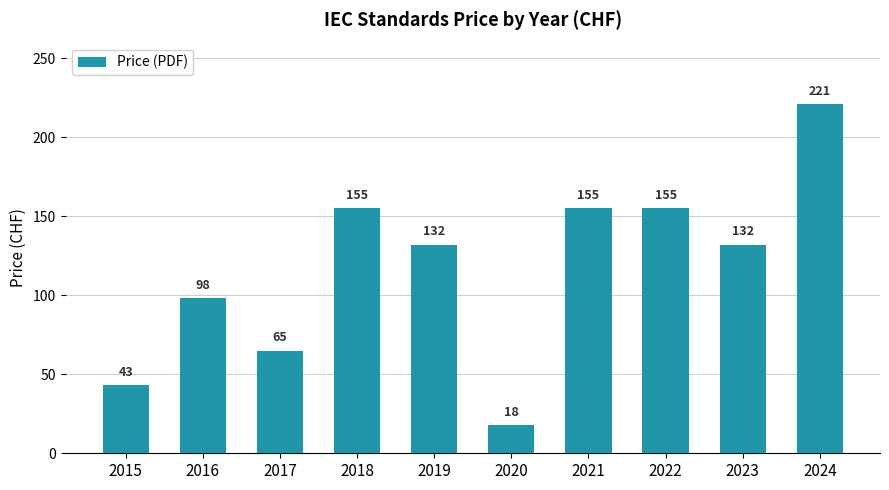

Is it true that the value at 2017 is 65?

True